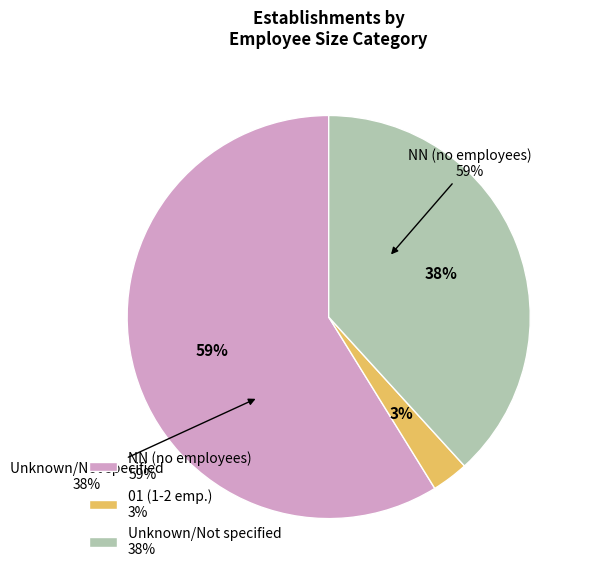

True or false:  accounts for 38% of the total.

True